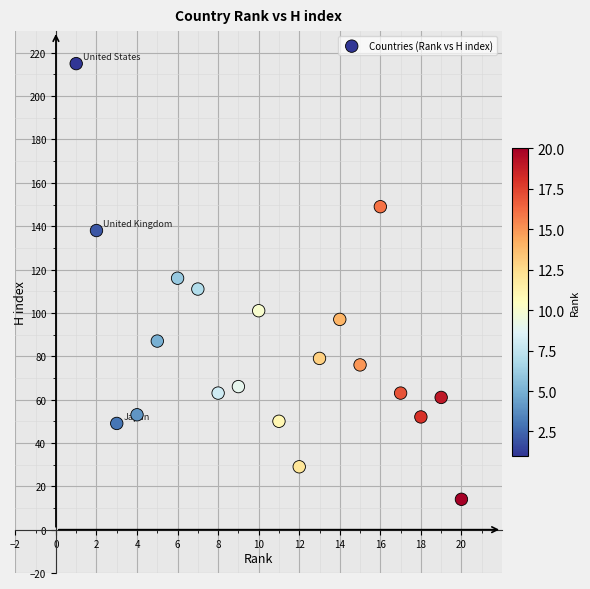

What is the range of Y values (max minus min)?

201